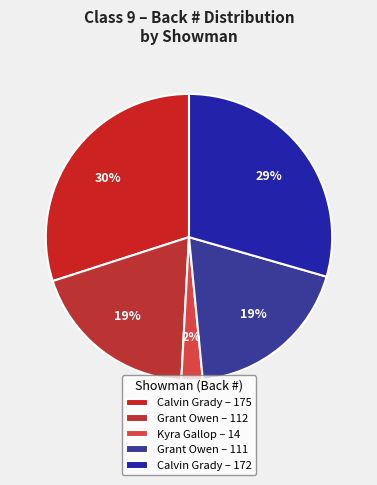

Count the number of slices in the pie.

5